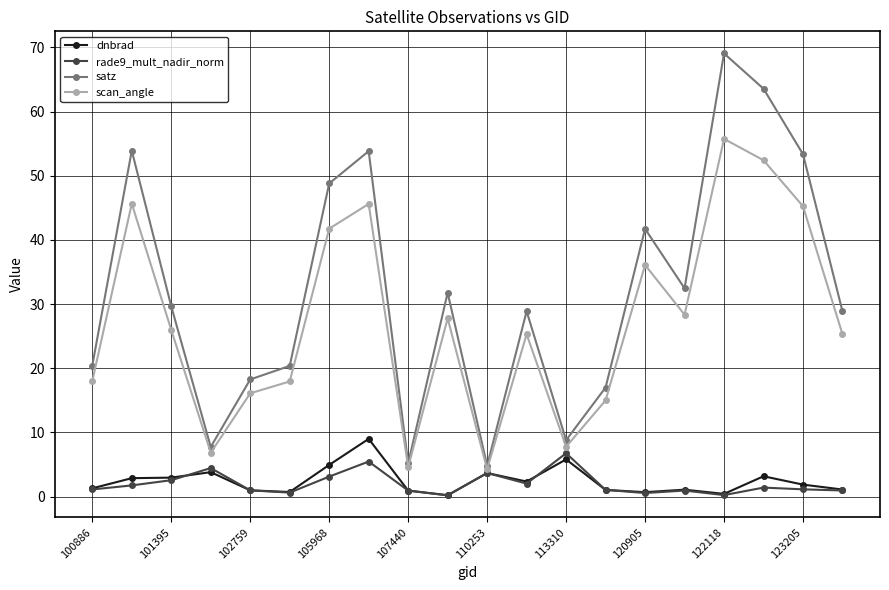

Which series has the largest total across all categories?

satz